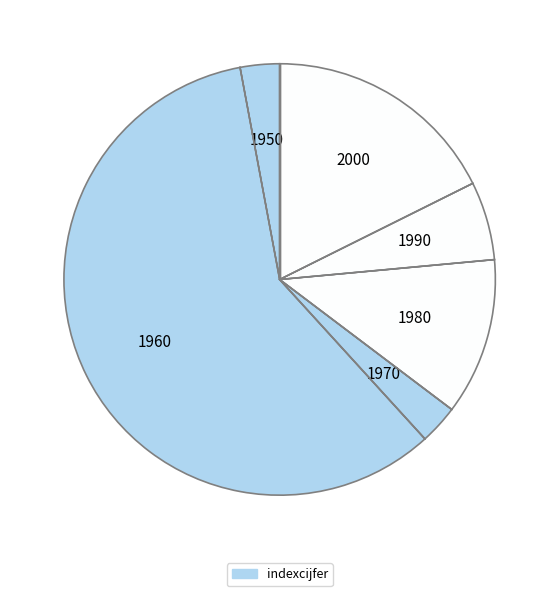

How many slices are in this pie chart?

6